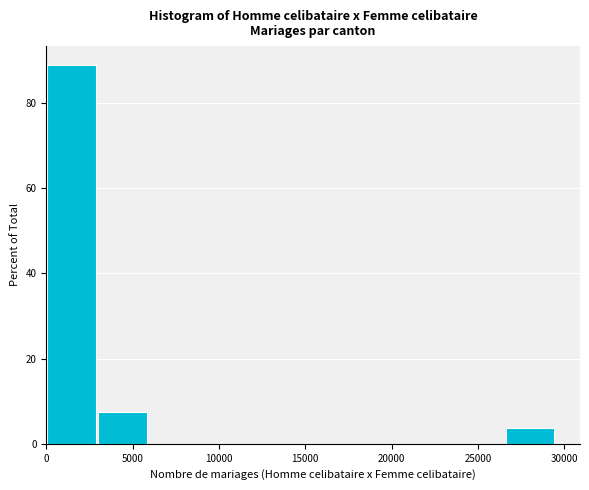

Reading left to right, transcribe this chart: for each bar, give the range it covers on the x-axis and its height. Neither the bar edges nor the heights are printed on the chart, so give them approximately, as read against the axes.

0 to 3000: 88
3000 to 6000: 8
6000 to 9000: 0
9000 to 12000: 0
12000 to 15000: 0
15000 to 18000: 0
18000 to 20500: 0
20500 to 23500: 0
23500 to 26500: 0
26500 to 29500: 4